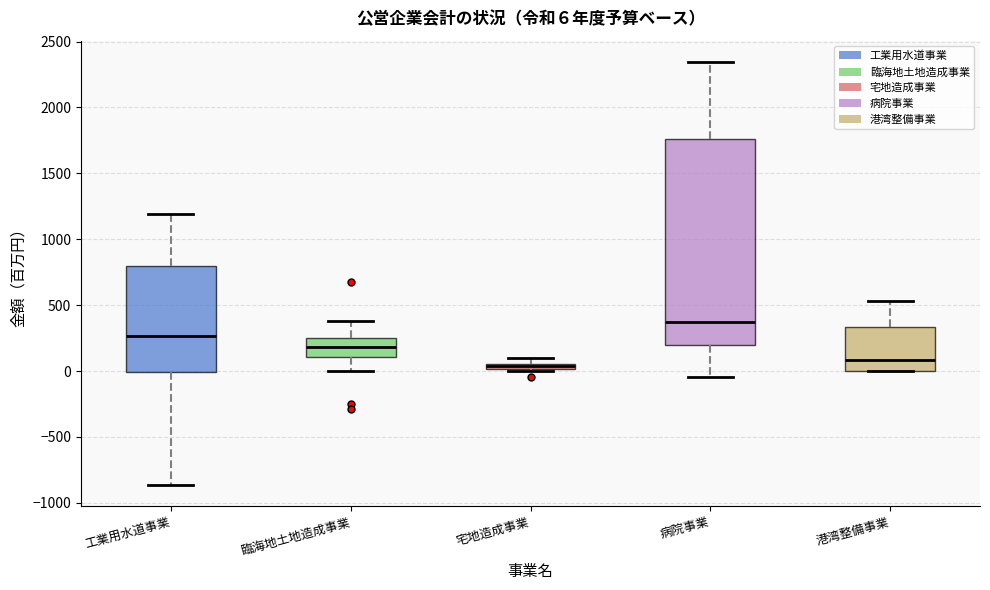

Which box is the tallest, from its lower edge to its upper edge?

病院事業